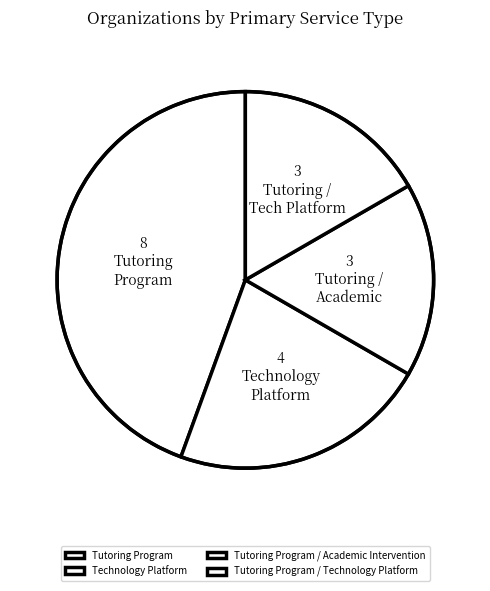

How many slices are in this pie chart?

4